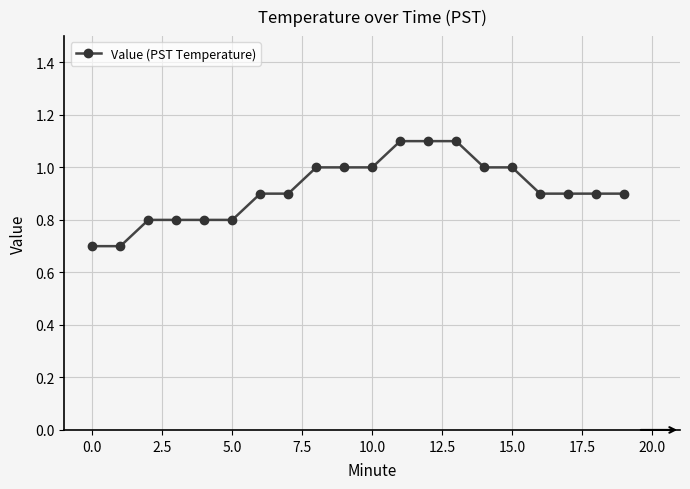

What is the smallest value displayed?

0.7